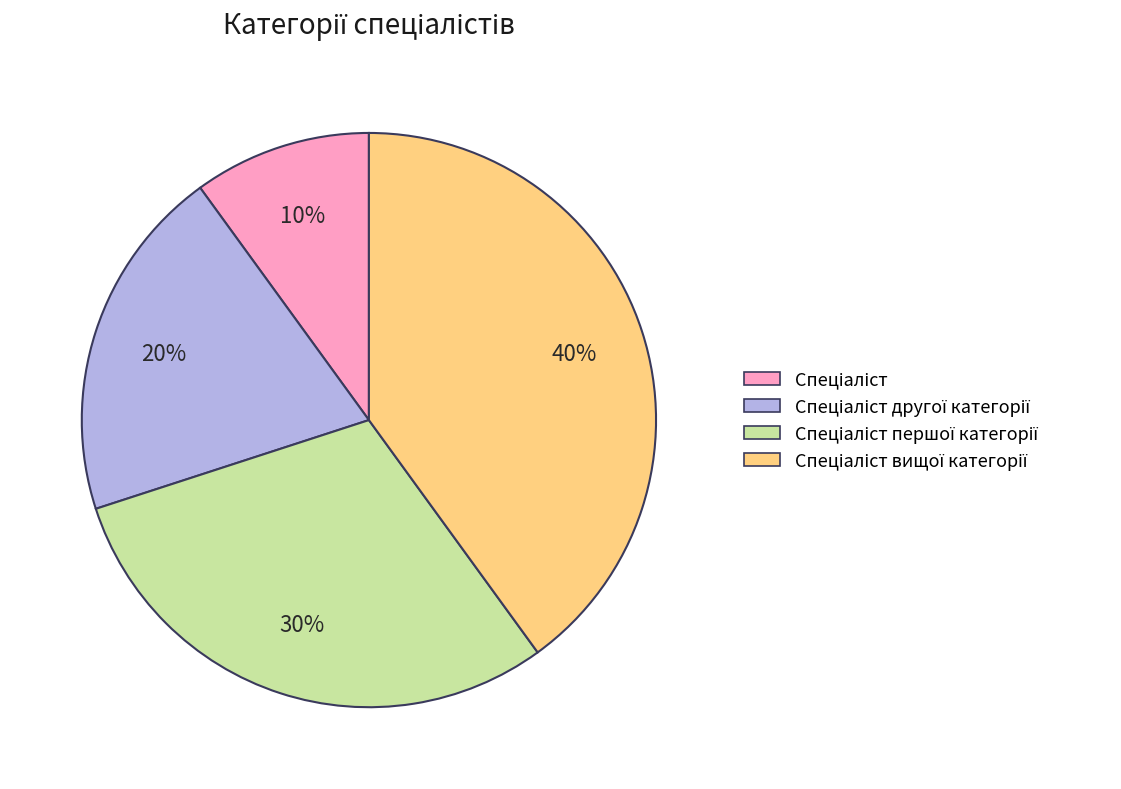

To the nearest percent, what is the difference between the largest and smallest slice percentages?

30%